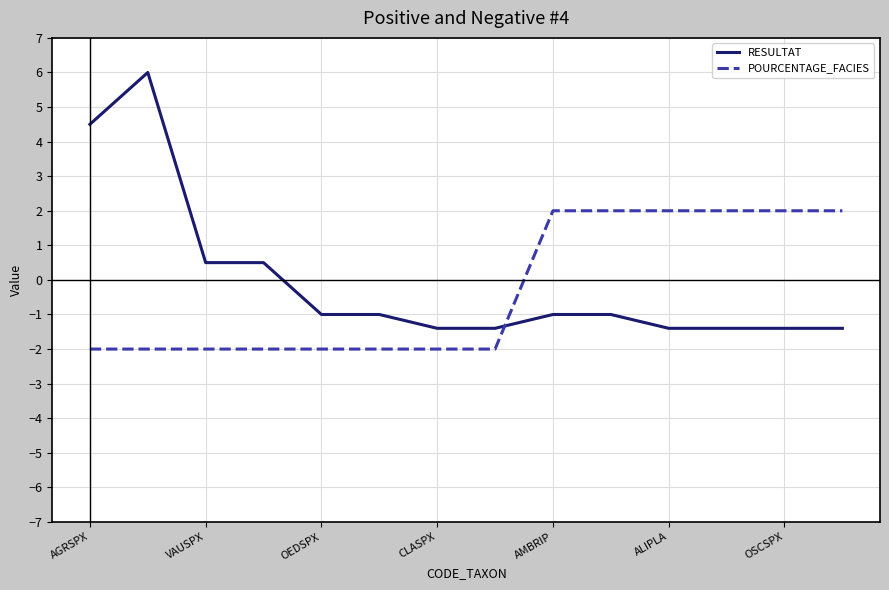

What is the average value of the RESULTAT series?

-0.1